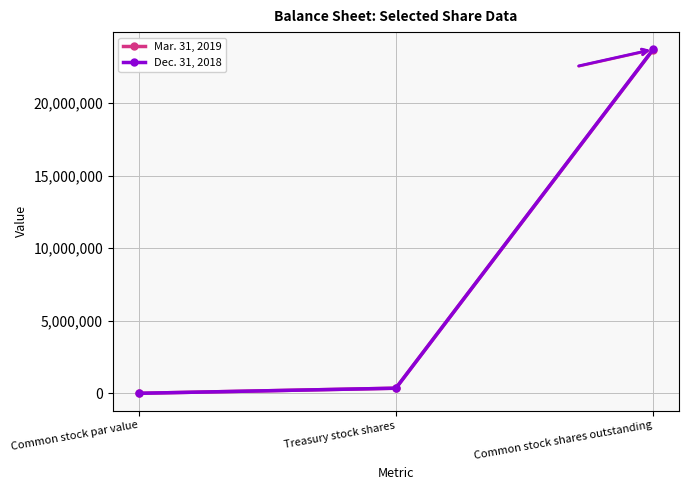

List the labels in order of Mar. 31, 2019 value, smallest first.

Common stock par value, Treasury stock shares, Common stock shares outstanding